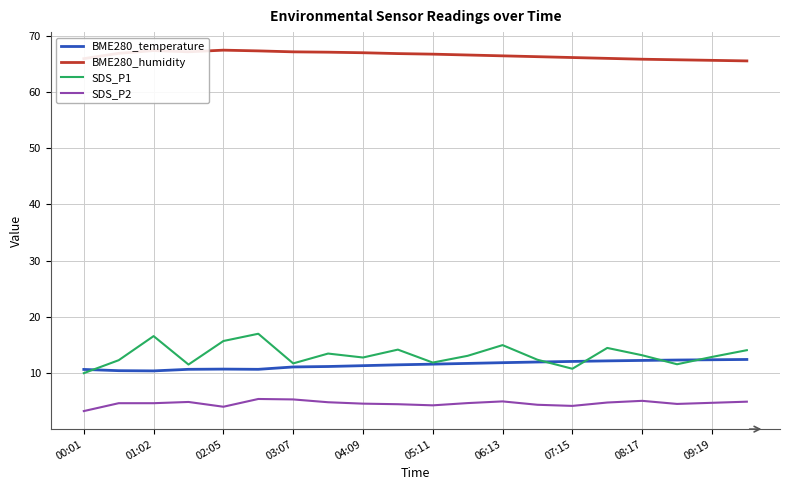

Rank the series by their maximum value, from lowest to highest.

SDS_P2, BME280_temperature, SDS_P1, BME280_humidity